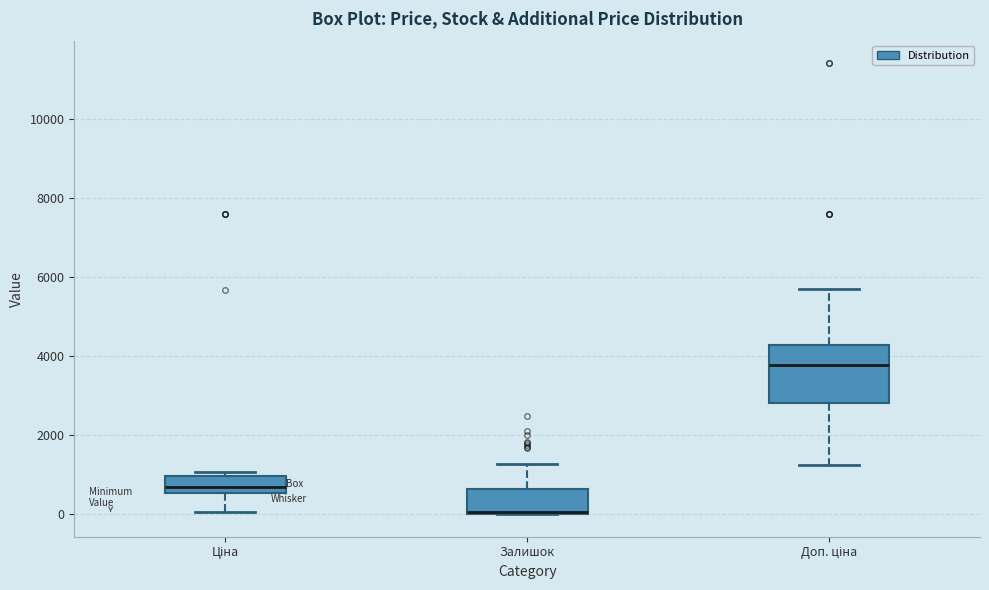

Which box is the tallest, from its lower edge to its upper edge?

Доп. ціна